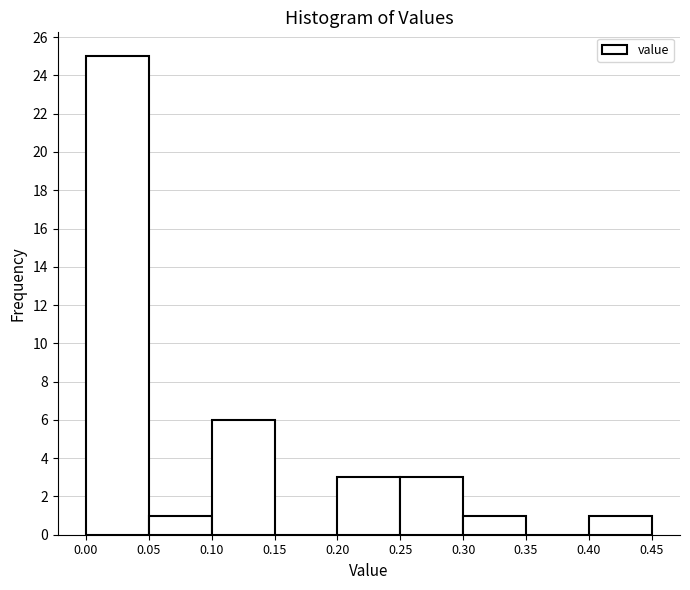

Reading left to right, transcribe this chart: for each bar, give the range it covers on the x-axis and its height. The values are not printed on the chart, so give them approximately, as read against the axis.

0.00 to 0.05: 25
0.05 to 0.10: 1
0.10 to 0.15: 6
0.15 to 0.20: 0
0.20 to 0.25: 3
0.25 to 0.30: 3
0.30 to 0.35: 1
0.35 to 0.40: 0
0.40 to 0.45: 1